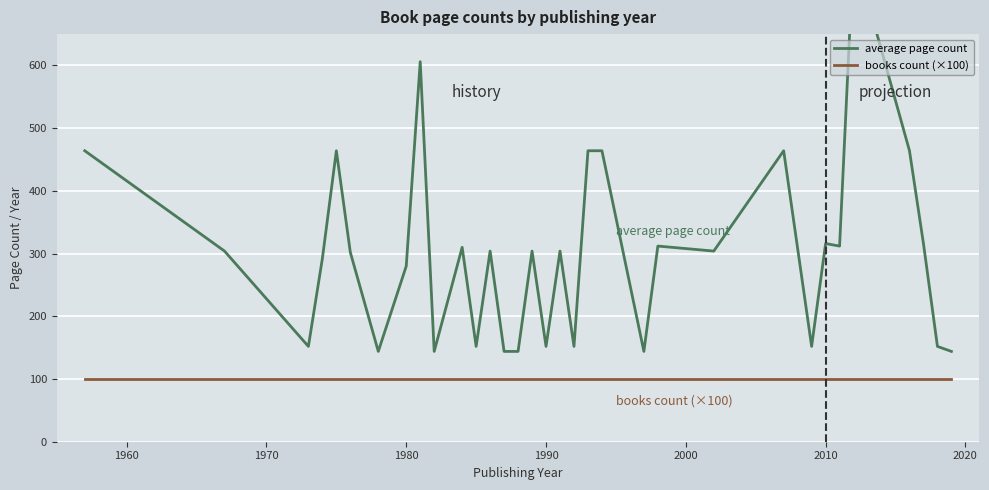

True or false: books count (×100) has a value of 21 at 1960.

False